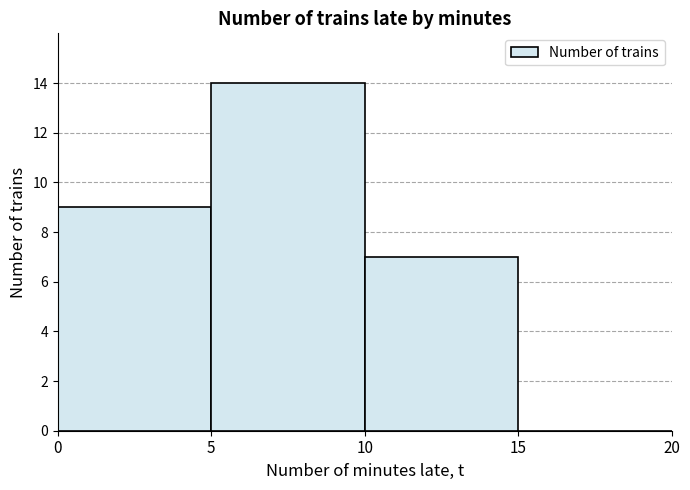

Which range on the x-axis has the tallest bar?

5 to 10